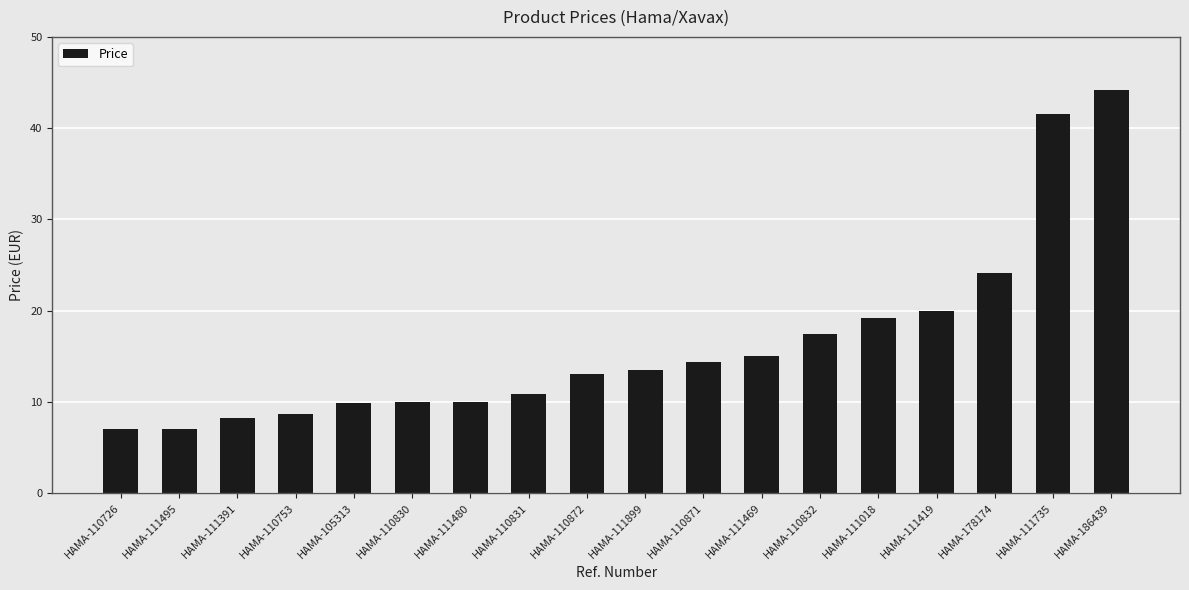

What is the label of the 10th bar from the right?

HAMA-110872